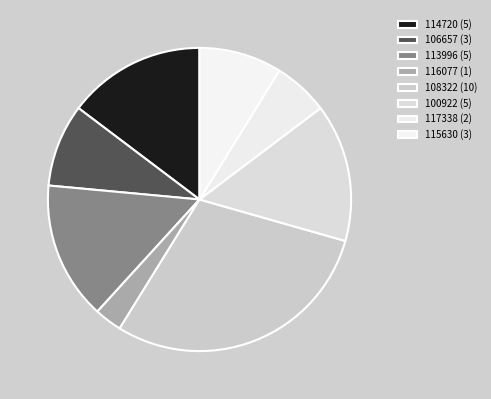

Count the number of slices in the pie.

8